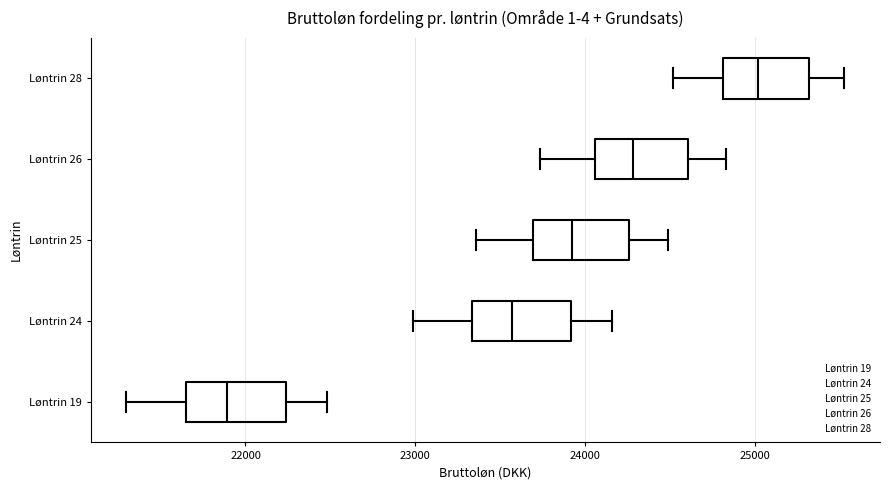

Reading bottom to top, transcribe this box plot: for each box, give where its median line is, the range the box spans, and where its two whiskers end, as read against the x-axis. The values are not printed on the chart, so give them approximately, as read against the axis.

Løntrin 19: median 21900, box 21600 to 22200, whiskers 21300 to 22500
Løntrin 24: median 23600, box 23300 to 23900, whiskers 23000 to 24200
Løntrin 25: median 23900, box 23700 to 24300, whiskers 23400 to 24500
Løntrin 26: median 24300, box 24100 to 24600, whiskers 23700 to 24800
Løntrin 28: median 25000, box 24800 to 25300, whiskers 24500 to 25500